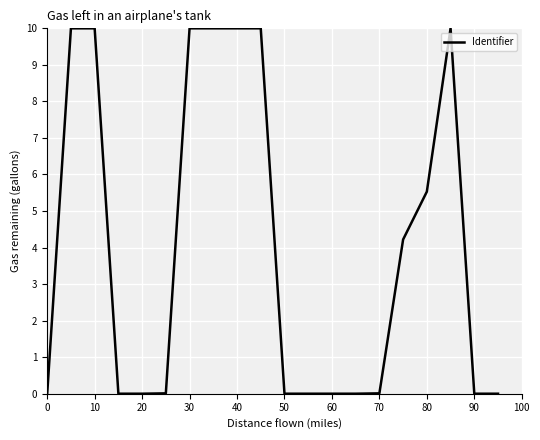

What is the maximum value shown in the chart?

10.0